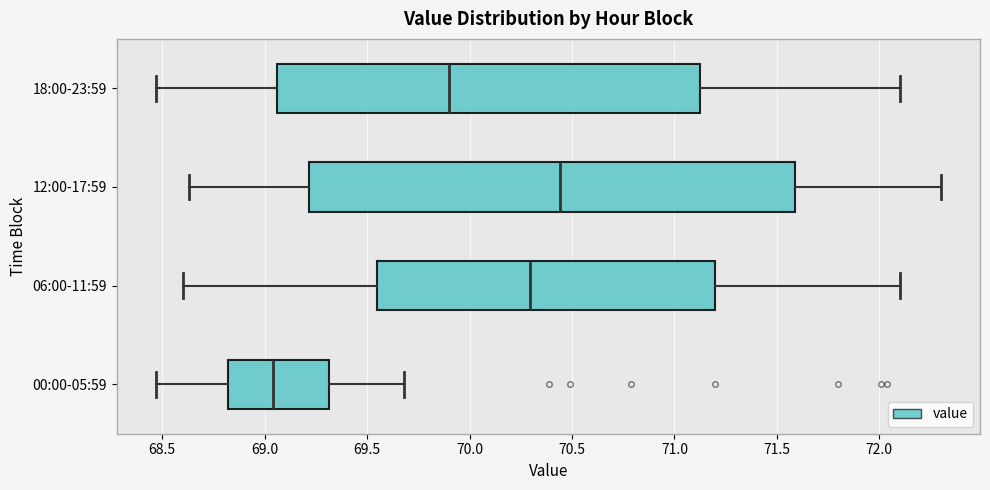

Reading bottom to top, transcribe this box plot: for each box, give where its median line is, the range the box spans, and where its two whiskers end, as read against the x-axis. The values are not printed on the chart, so give them approximately, as read against the axis.

00:00-05:59: median 69.05, box 68.80 to 69.30, whiskers 68.45 to 69.70
06:00-11:59: median 70.30, box 69.55 to 71.20, whiskers 68.60 to 72.10
12:00-17:59: median 70.45, box 69.20 to 71.60, whiskers 68.65 to 72.30
18:00-23:59: median 69.90, box 69.05 to 71.15, whiskers 68.45 to 72.10